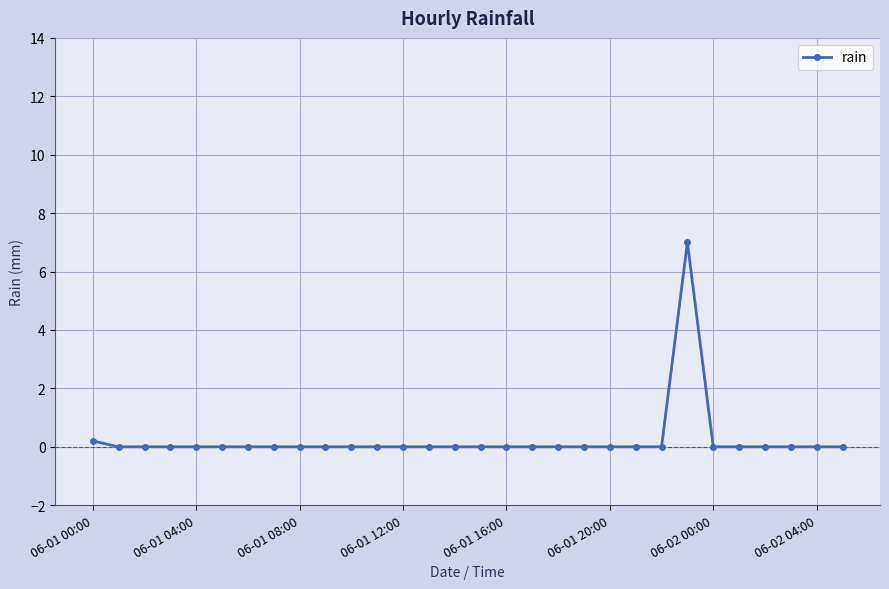

What is the difference between the second highest and second lowest values?

0.2